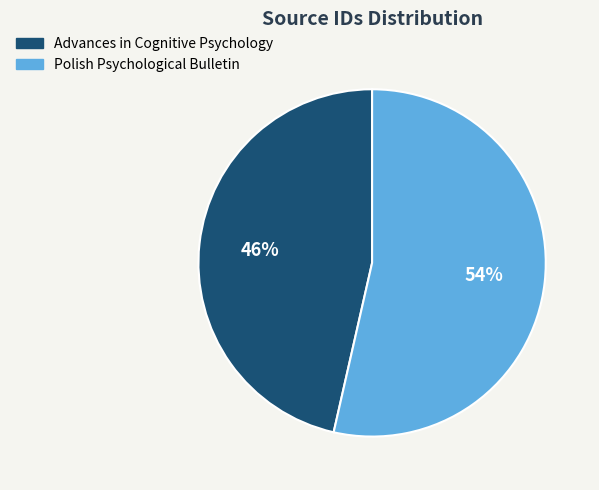

To the nearest percent, what is the combined percentage of Advances in Cognitive Psychology and Polish Psychological Bulletin?

100%